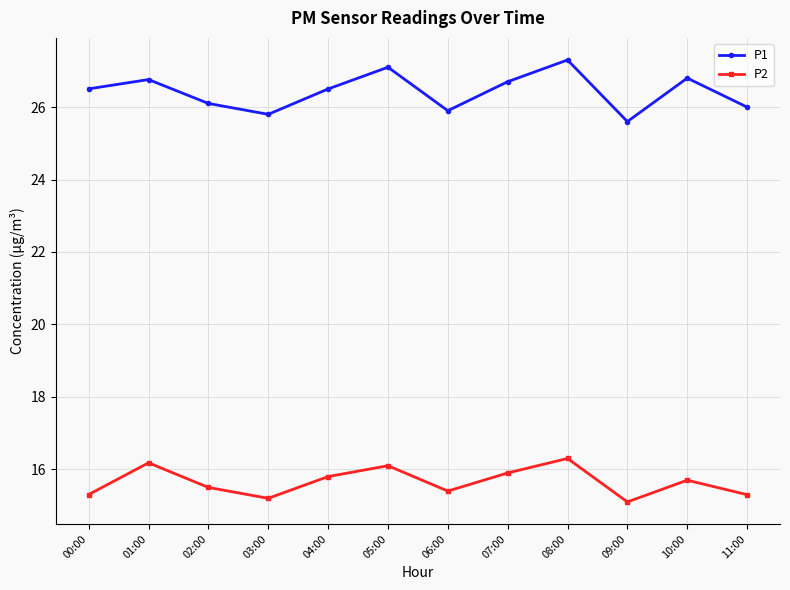

What is the label of the 5th point from the right?

07:00